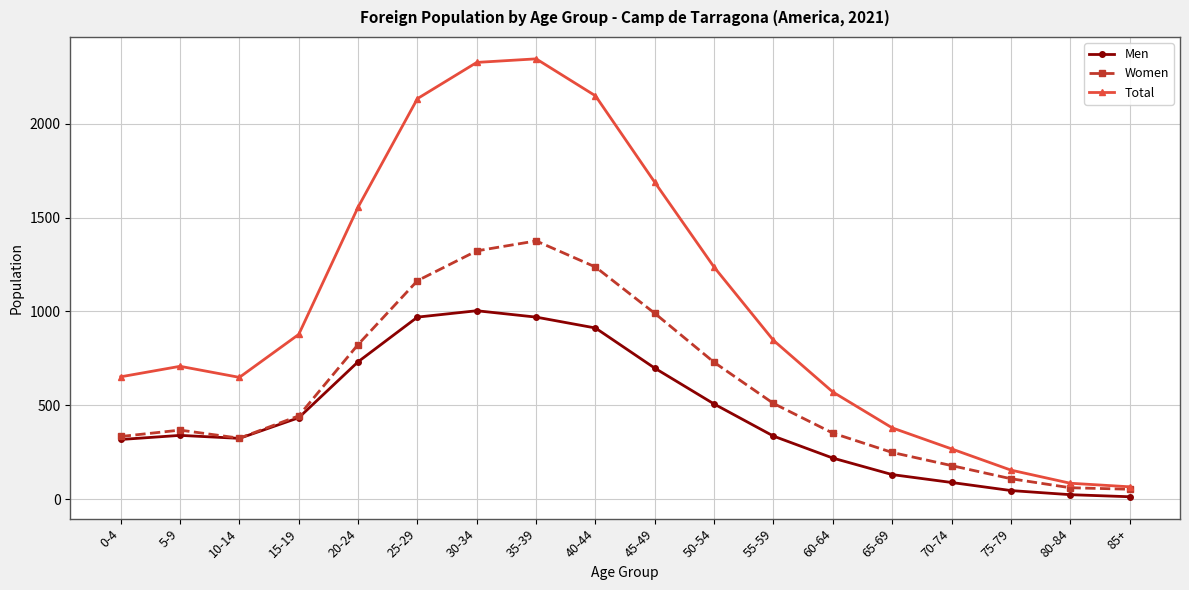

What is the value of the Men point at the 15th from the left?

89